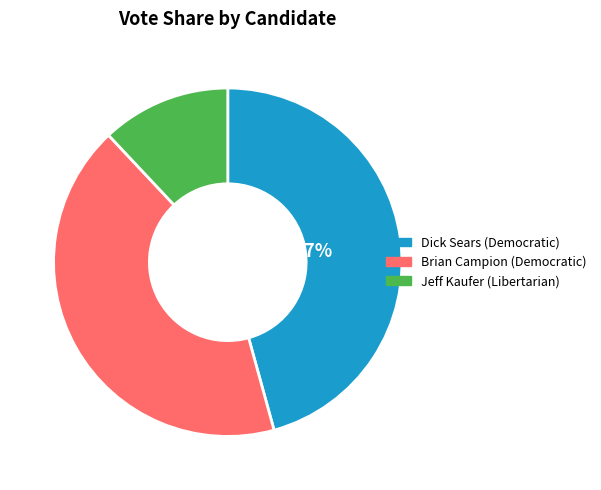

To the nearest percent, what is the average slice percentage?

33%